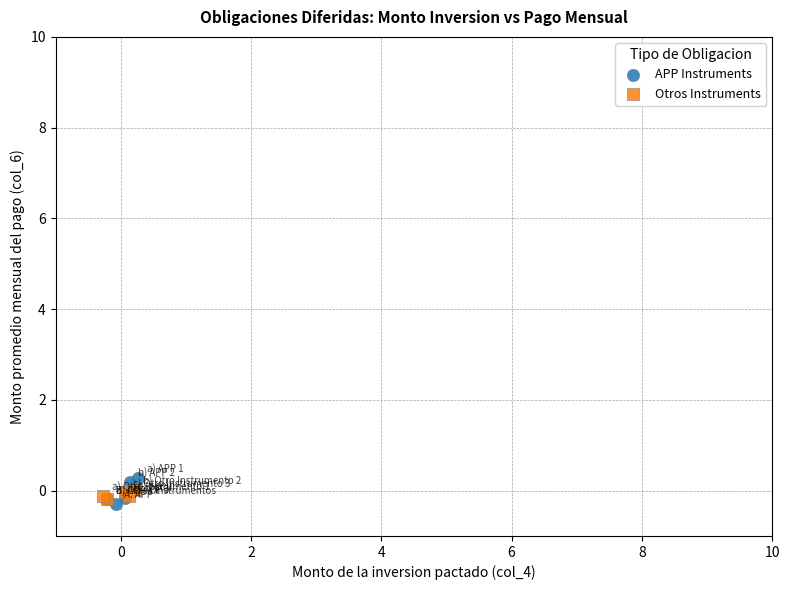

What are all the series names shown in the legend?

APP Instruments, Otros Instruments